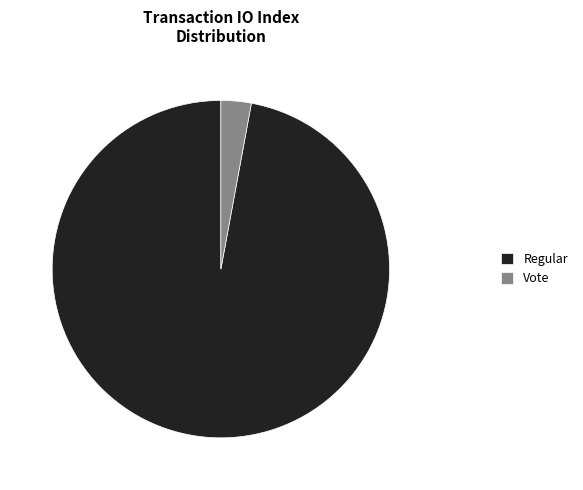

Does any single category account for the majority?

Yes